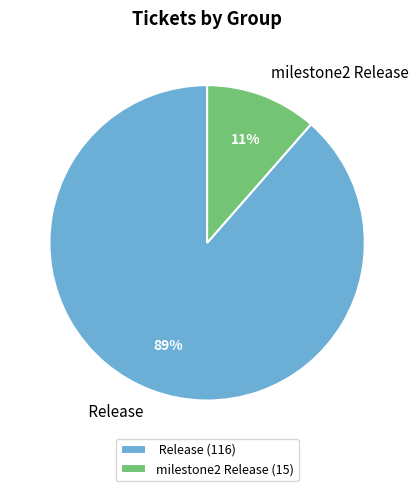

Is it true that milestone2 Release is 11% of the pie?

True